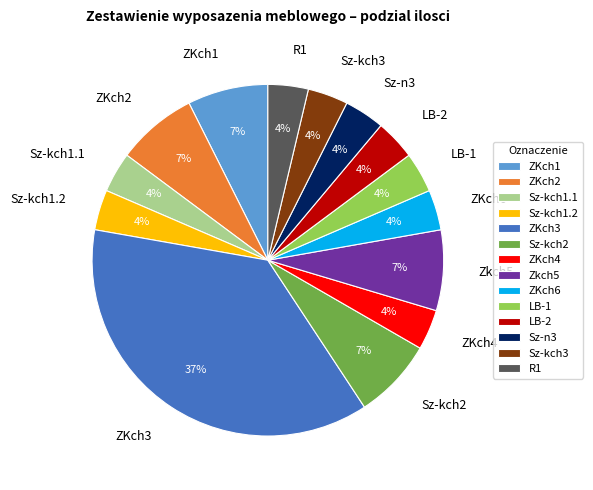

What is the largest slice in the pie chart?

ZKch3